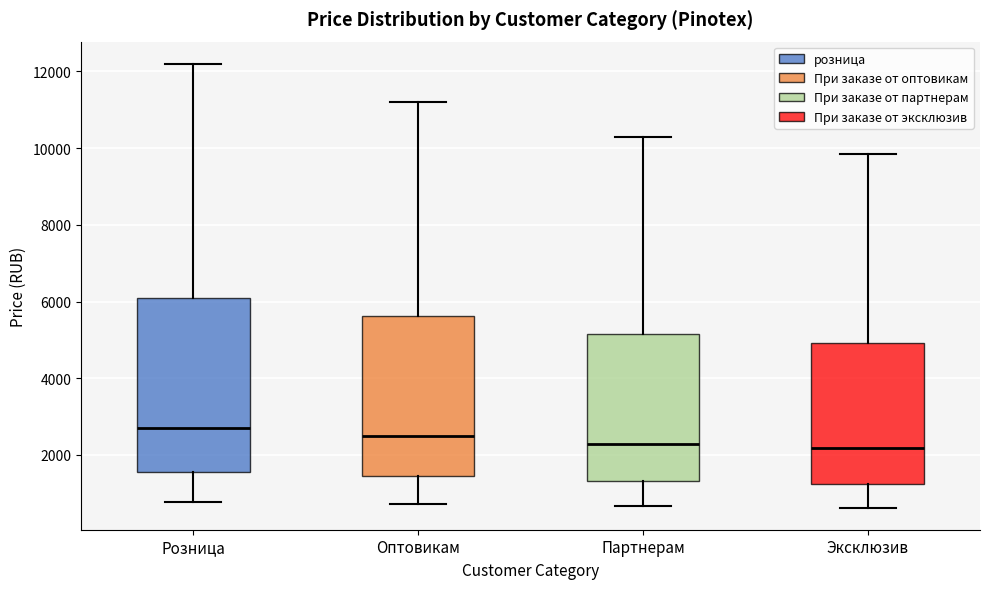

Where does the lower whisker of the box for Розница end on the y-axis? The values are not printed on the chart, so give them approximately, as read against the axis.

800